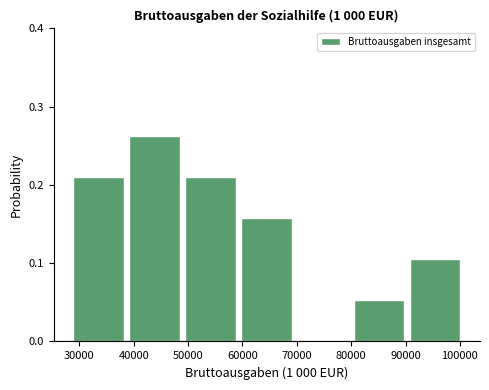

Which range on the x-axis has the tallest bar?

39000 to 49000